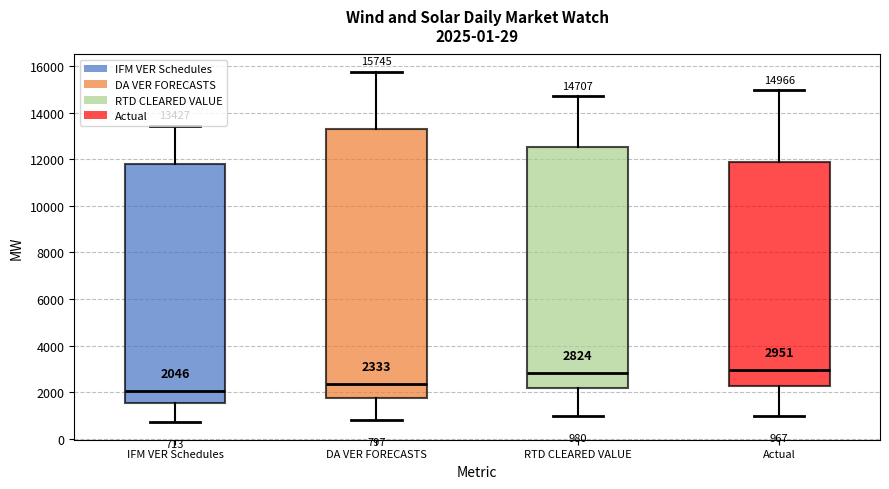

Comparing the boxes themselves (not the whiskers), which one is the tallest?

DA VER FORECASTS